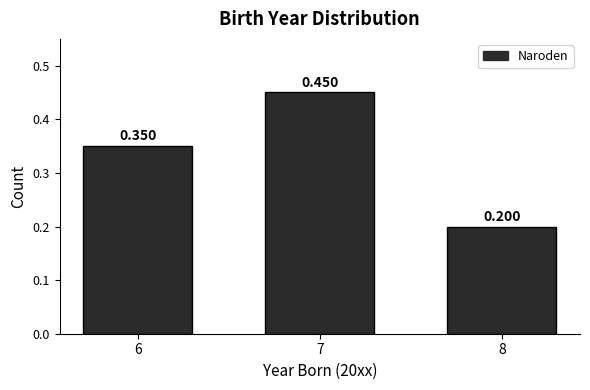

Does the chart contain any negative values?

No